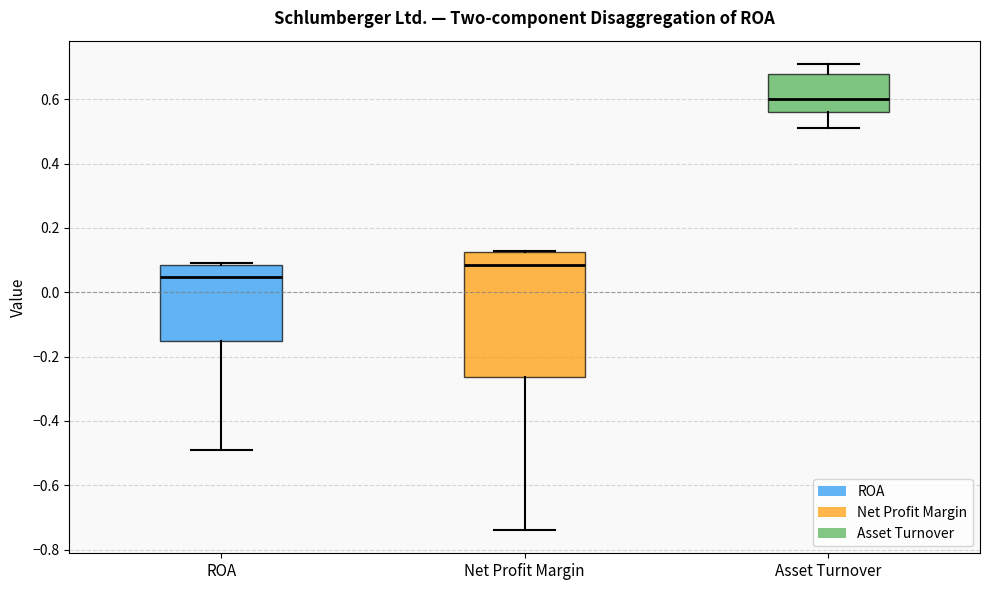

Reading left to right, transcribe this box plot: for each box, give where its median line is, the range the box spans, and where its two whiskers end, as read against the y-axis. The values are not printed on the chart, so give them approximately, as read against the axis.

ROA: median 0.04, box -0.16 to 0.08, whiskers -0.48 to 0.10
Net Profit Margin: median 0.08, box -0.26 to 0.12, whiskers -0.74 to 0.12
Asset Turnover: median 0.60, box 0.56 to 0.68, whiskers 0.52 to 0.72